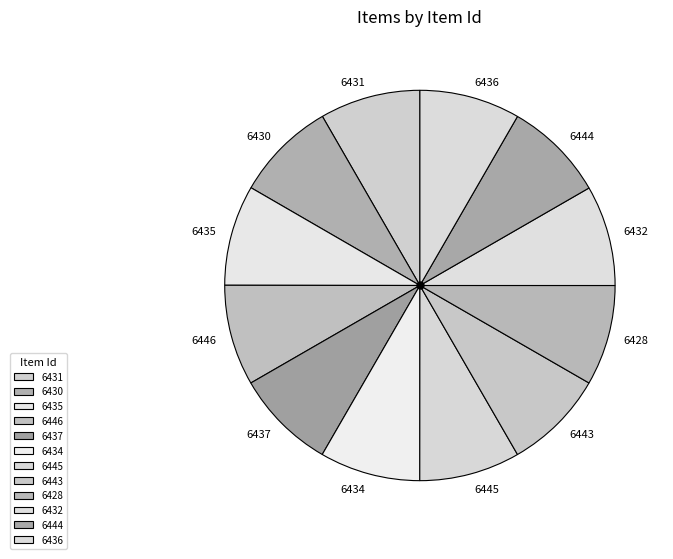

Count the number of slices in the pie.

12